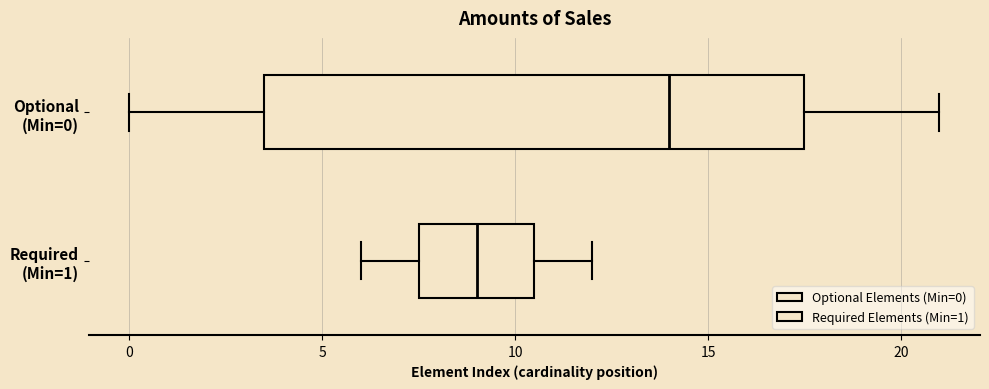

Reading bottom to top, read every box against the x-axis: the position of its median line, the range the box covers, and the ends of its whiskers. The values are not printed on the chart, so give them approximately, as read against the axis.

Required (Min=1): median 9.0, box 7.5 to 10.5, whiskers 6.0 to 12.0
Optional (Min=0): median 14.0, box 3.5 to 17.5, whiskers 0.0 to 21.0